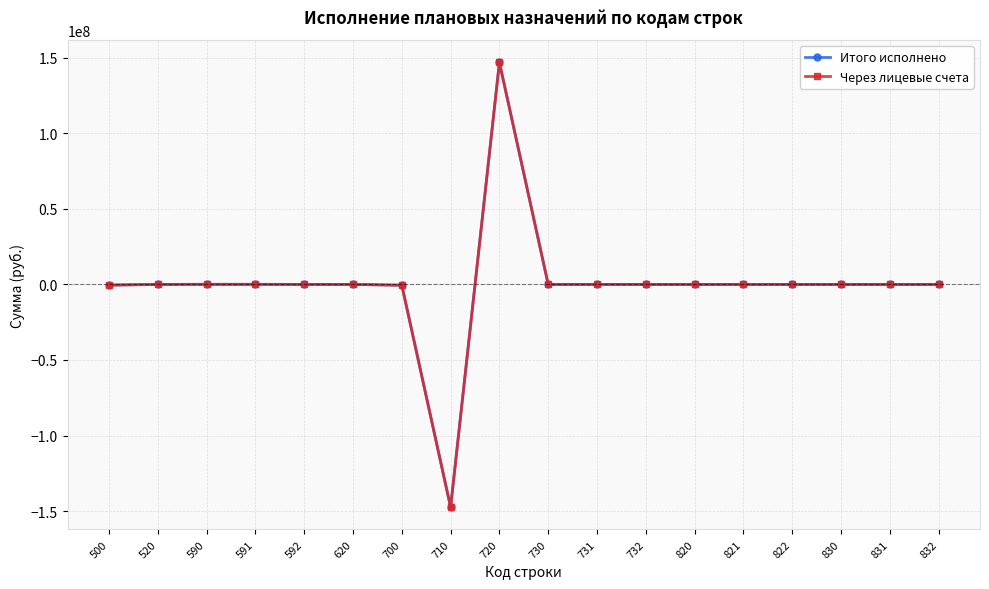

At which category is the sum across all series the highest?

720